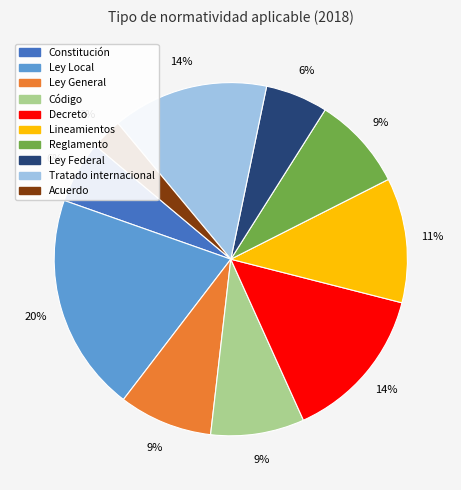

The Constitución slice represents 6% of the pie. True or false?

True